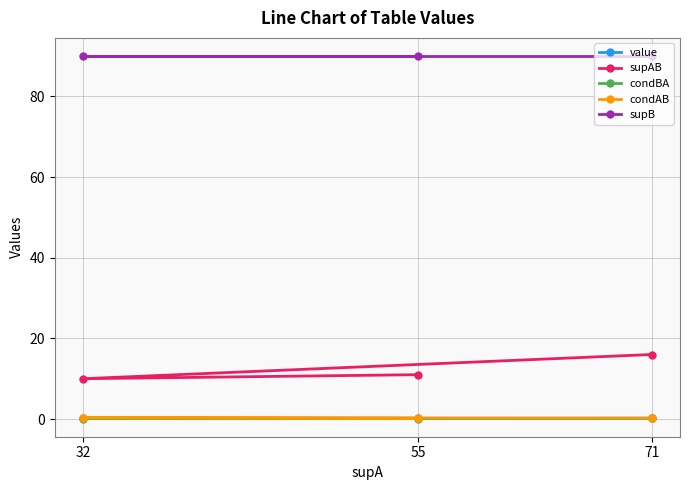

At 55, list the series in order from largest to smallest.

supB, supAB, condAB, value, condBA